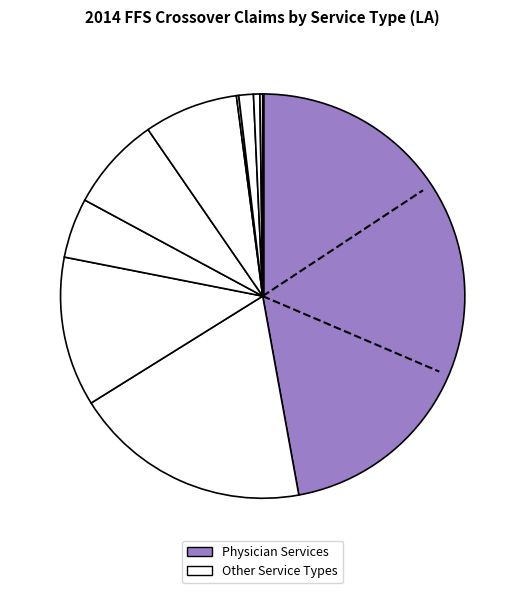

Which category has the biggest portion of the pie?

Physician Services